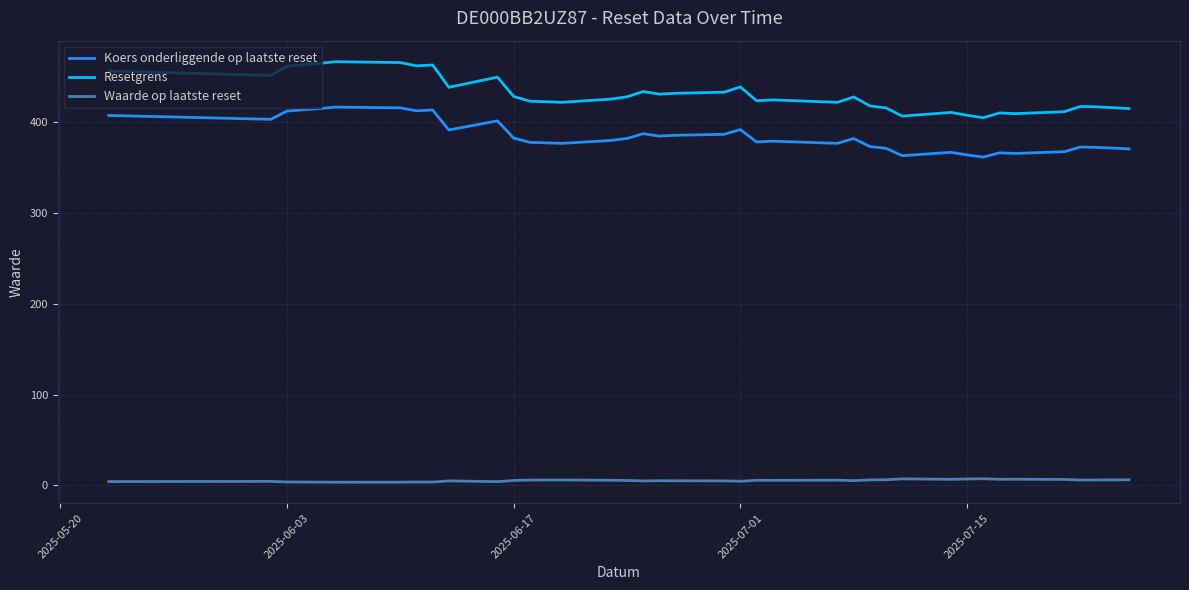

Which series has the largest range (max minus min)?

Resetgrens